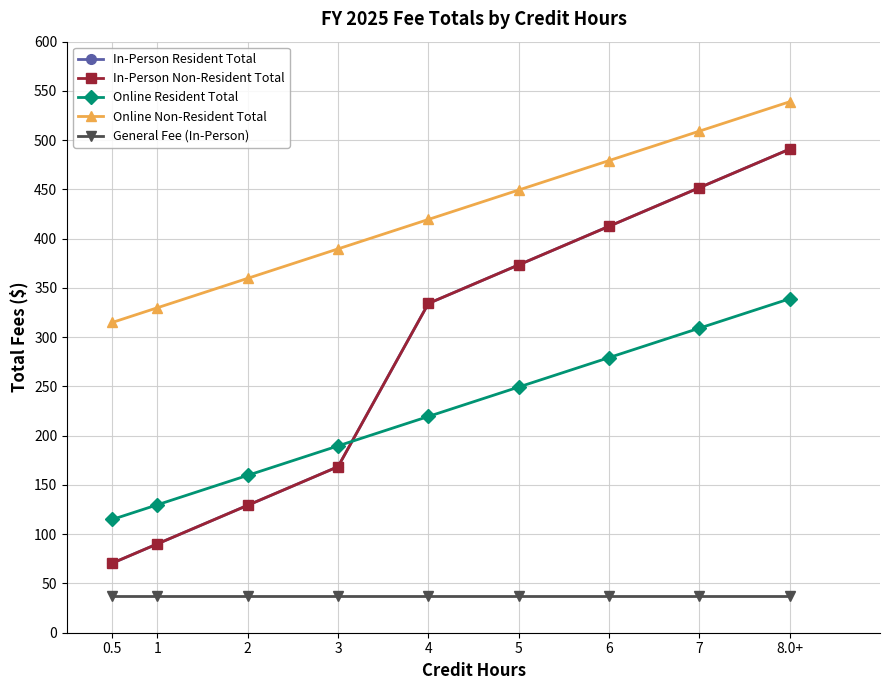

Is the value of In-Person Resident Total at 8.0+ greater than the value of General Fee (In-Person) at 7?

Yes